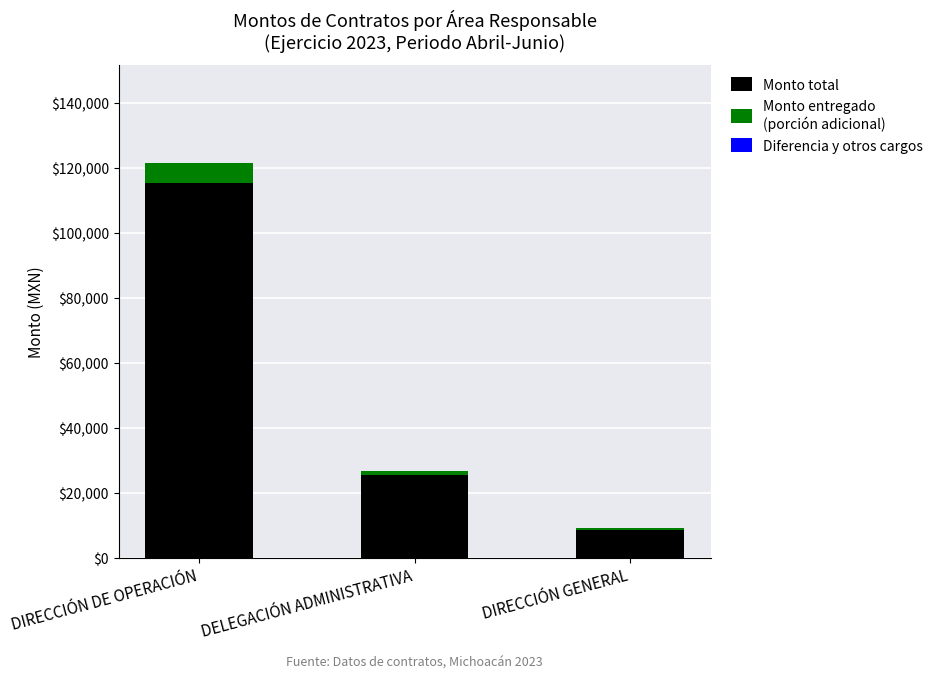

At which category is the sum across all series the highest?

DIRECCIÓN DE OPERACIÓN